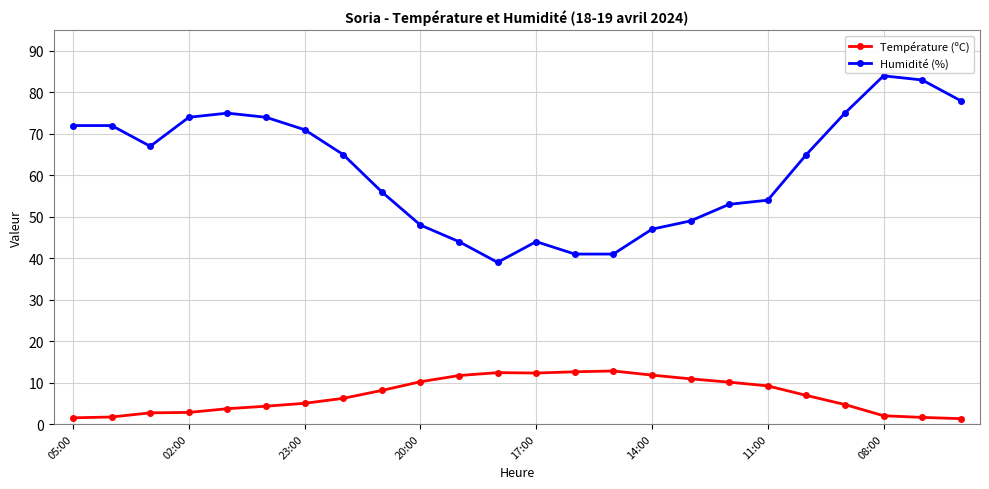

True or false: Température (ºC) and Humidité (%) intersect in this chart.

False